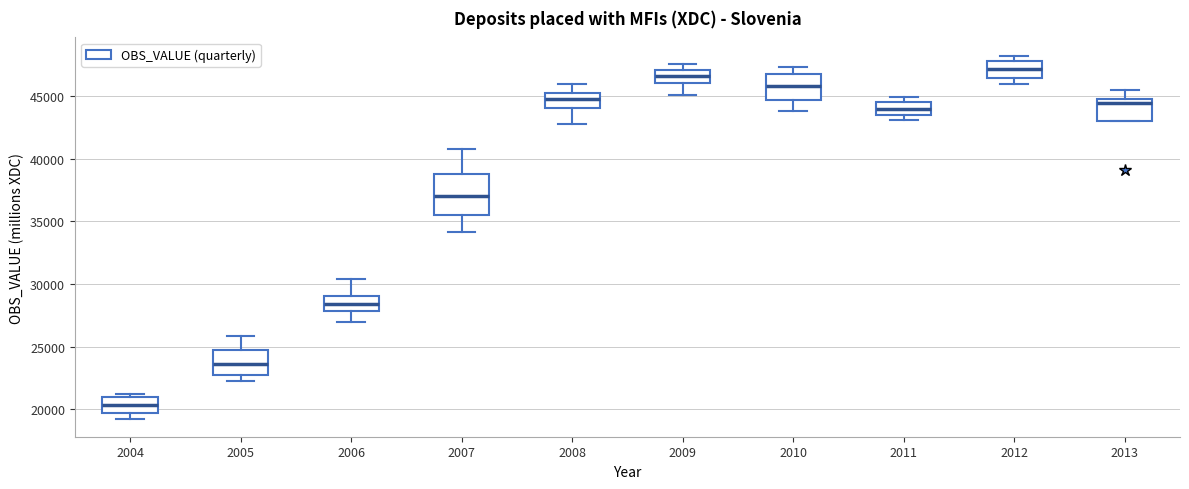

Which box's median line is the highest?

2012